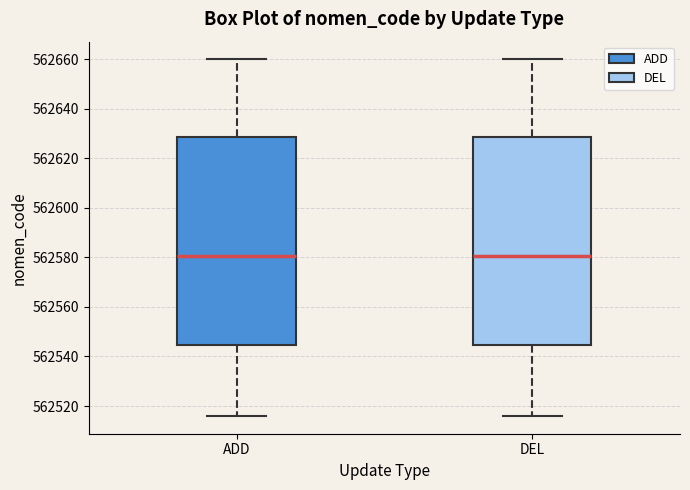

Reading left to right, read every box against the y-axis: the position of its median line, the range the box covers, and the ends of its whiskers. The values are not printed on the chart, so give them approximately, as read against the axis.

ADD: median 562580, box 562544 to 562628, whiskers 562516 to 562660
DEL: median 562580, box 562544 to 562628, whiskers 562516 to 562660